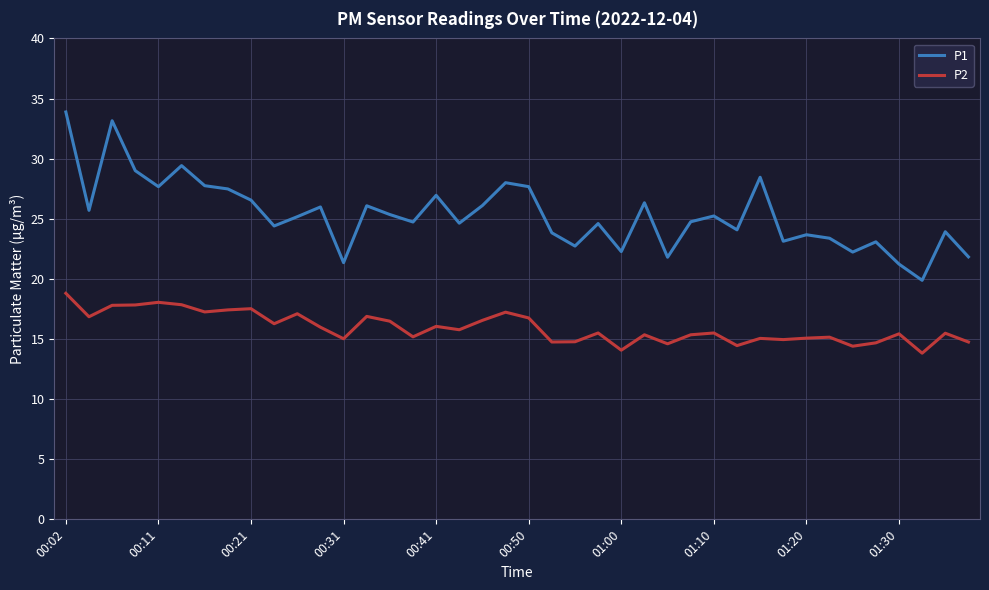

What is the difference between the maximum and minimum values in the P1 series?

14.0